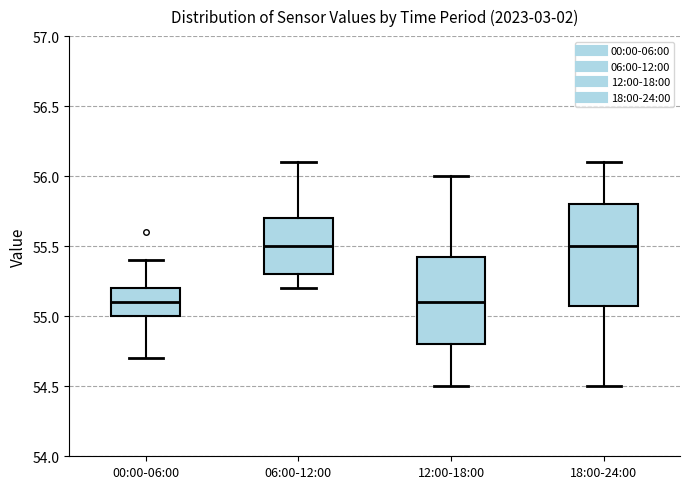

Where does the lower whisker of the box for 18:00-24:00 end on the y-axis? The values are not printed on the chart, so give them approximately, as read against the axis.

54.50